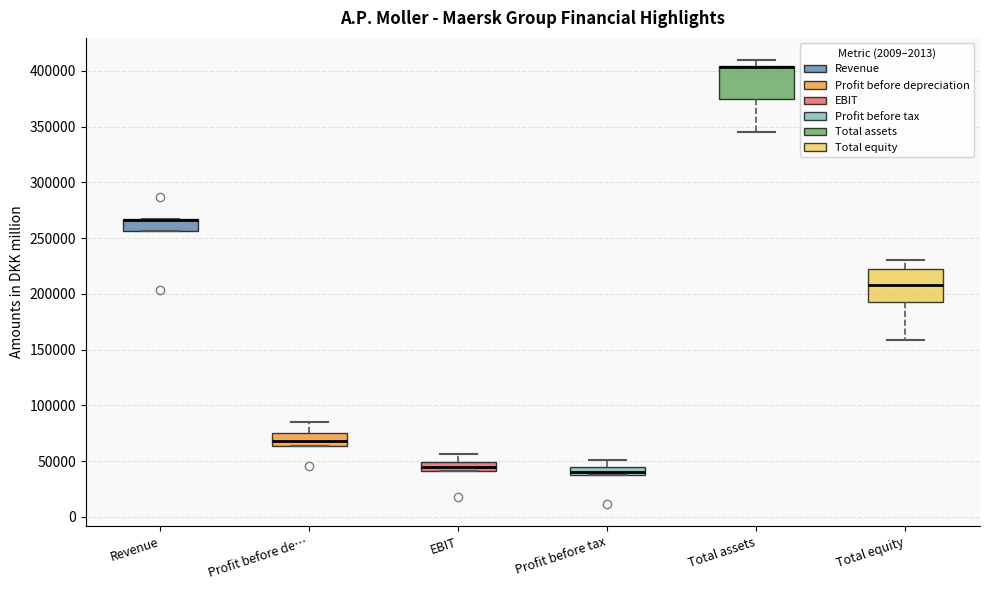

Where does the lower whisker of the box for Total assets end on the y-axis? The values are not printed on the chart, so give them approximately, as read against the axis.

345000